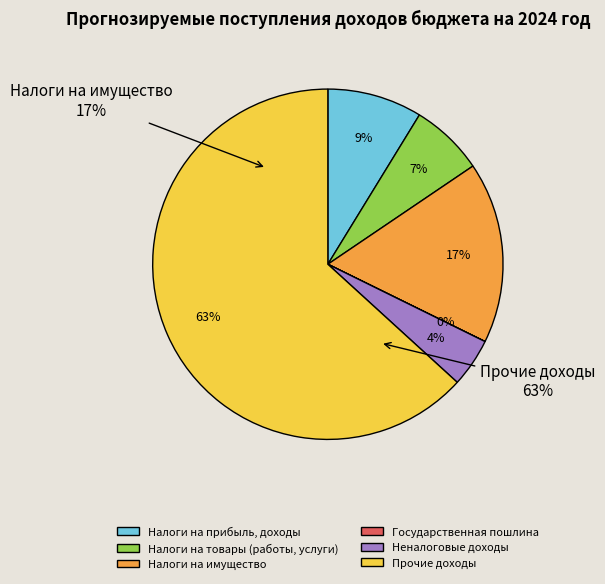

To the nearest percent, what is the difference between the Прочие доходы and Налоги на товары (работы, услуги) slice percentages?

56%